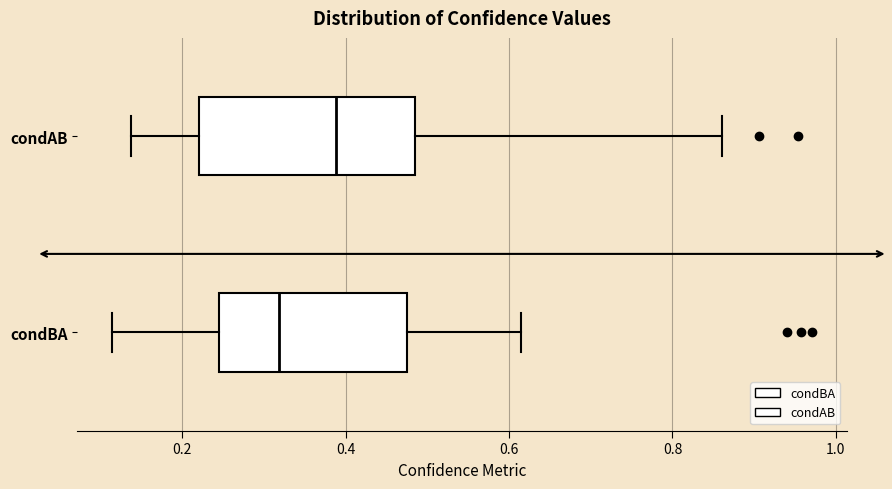

Which box's median line is the furthest to the right?

condAB